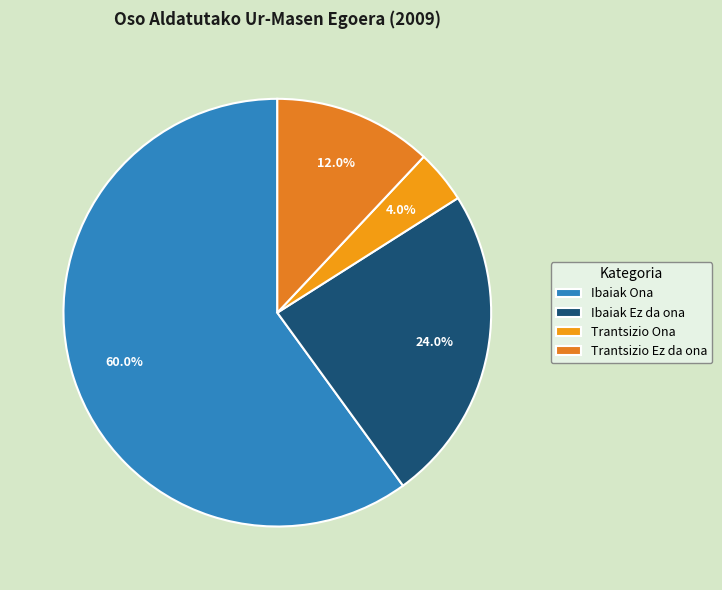

Is there a majority slice in this chart?

Yes